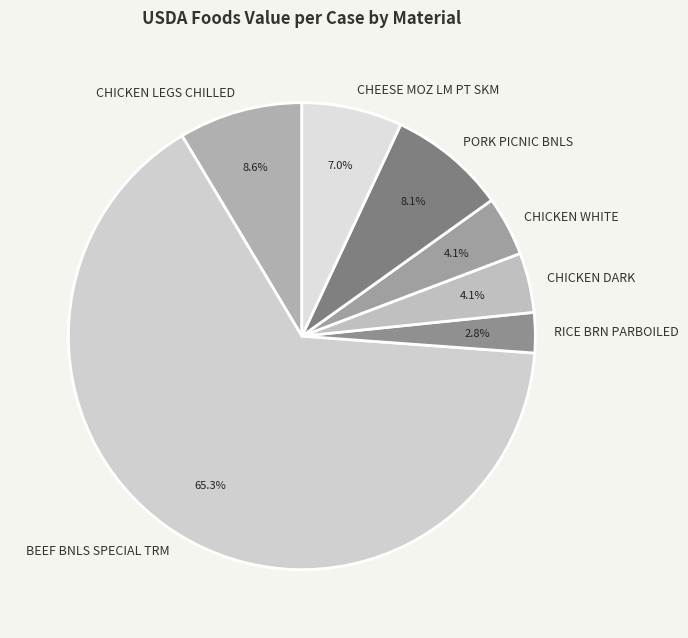

Which category has the biggest portion of the pie?

BEEF BNLS SPECIAL TRM